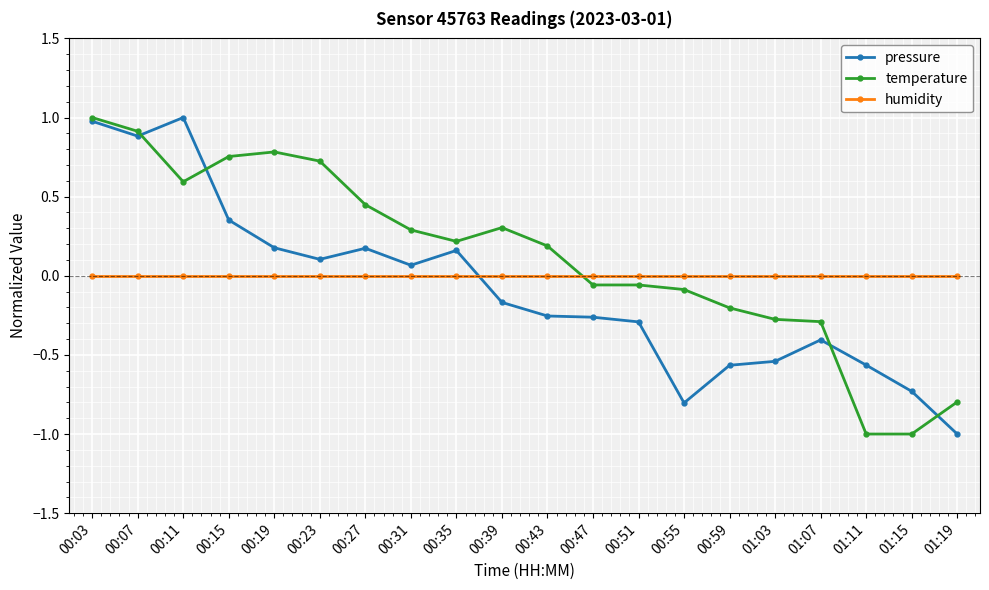

Which series changed the most between 00:19 and 00:59?

temperature